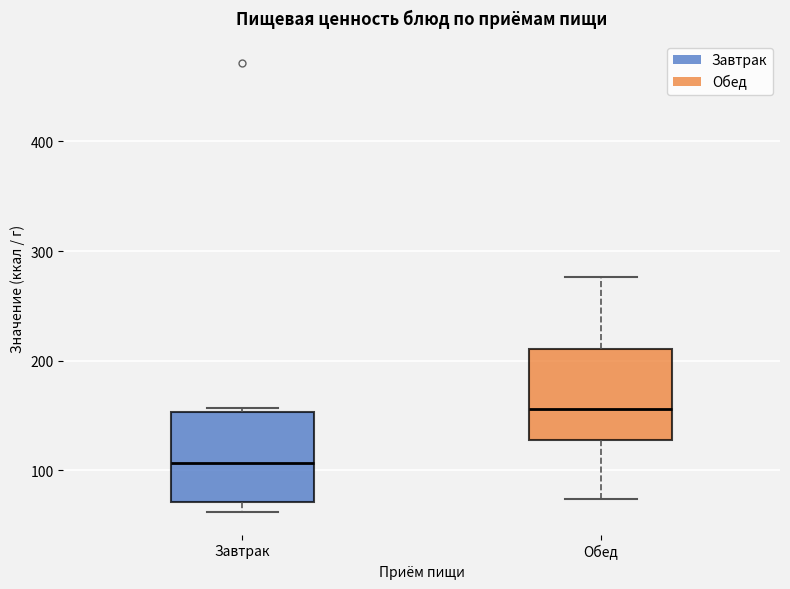

Which box's median line is the highest?

Обед